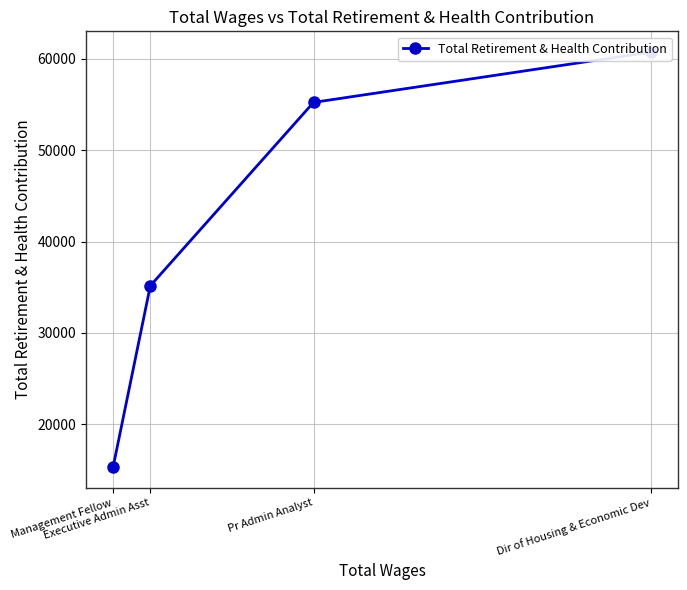

Between Pr Admin Analyst and Dir of Housing & Economic Dev, which is larger?

Dir of Housing & Economic Dev